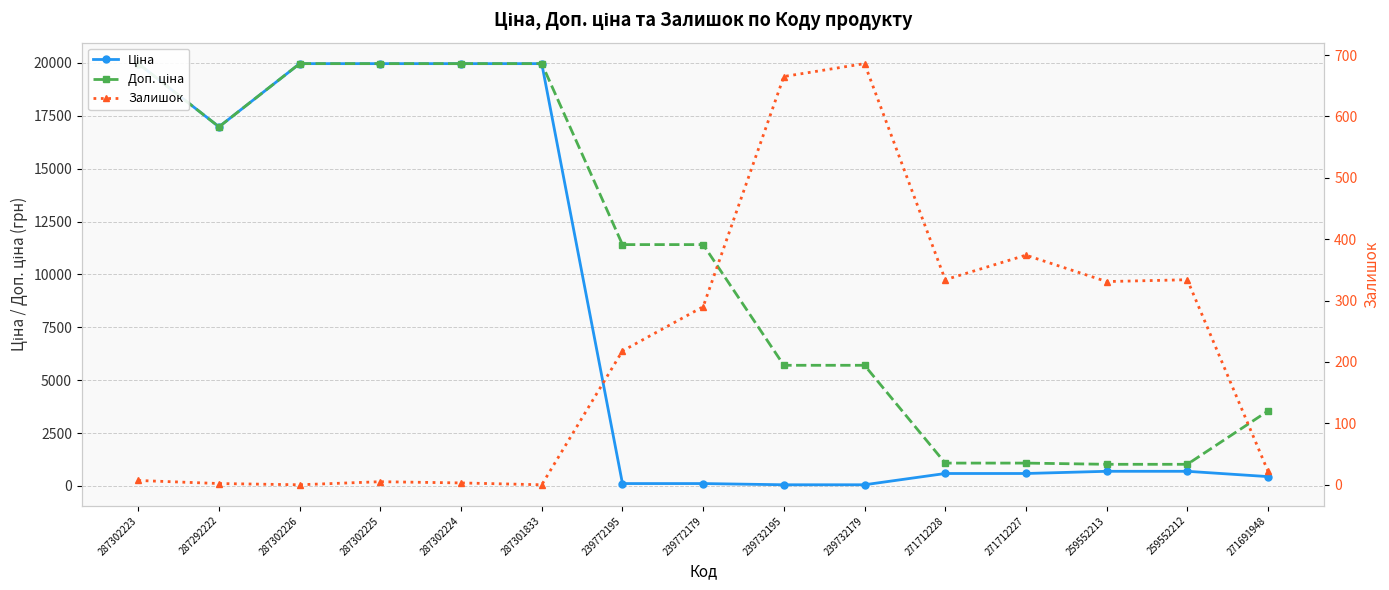

What is the label of the 2nd point from the right?

259552212